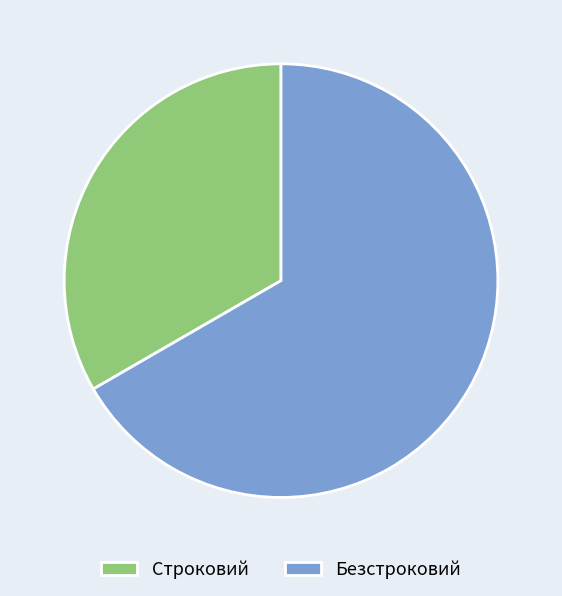

Which slice is the smallest?

Строковий